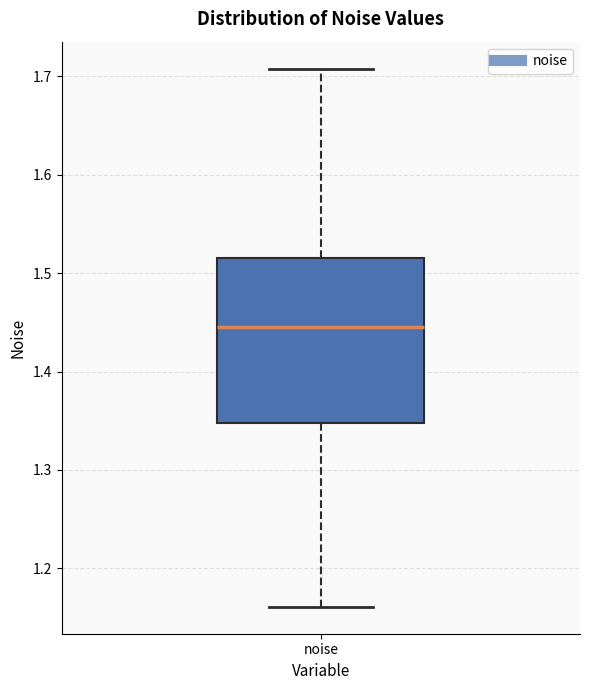

Read this box plot against the y-axis: the position of the median line, the range covered by the box, and the ends of both whiskers. The values are not printed on the chart, so give them approximately, as read against the axis.

median 1.45, box 1.35 to 1.52, whiskers 1.16 to 1.71